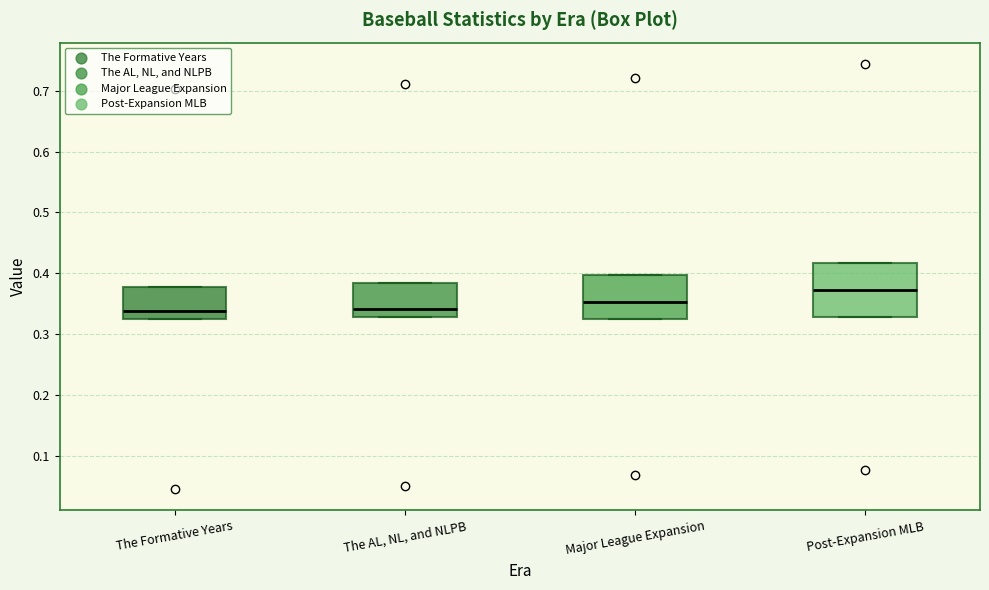

Reading left to right, transcribe this box plot: for each box, give where its median line is, the range the box spans, and where its two whiskers end, as read against the y-axis. The values are not printed on the chart, so give them approximately, as read against the axis.

The Formative Years: median 0.34, box 0.33 to 0.38, whiskers 0.33 to 0.38
The AL, NL, and NLPB: median 0.34, box 0.33 to 0.38, whiskers 0.33 to 0.38
Major League Expansion: median 0.35, box 0.33 to 0.40, whiskers 0.33 to 0.40
Post-Expansion MLB: median 0.37, box 0.33 to 0.42, whiskers 0.33 to 0.42